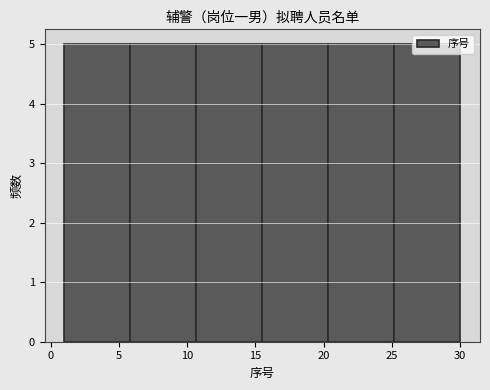

How tall is the bar that spans 10.5 to 15.5 on the x-axis? Neither the bar edges nor the heights are printed on the chart, so give them approximately, as read against the axes.

5